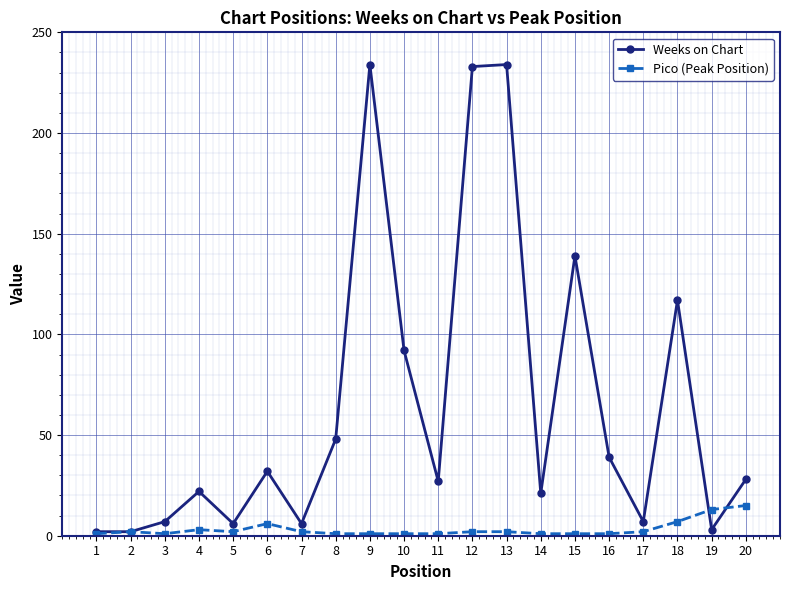

What is the total value across all series at 8?

49